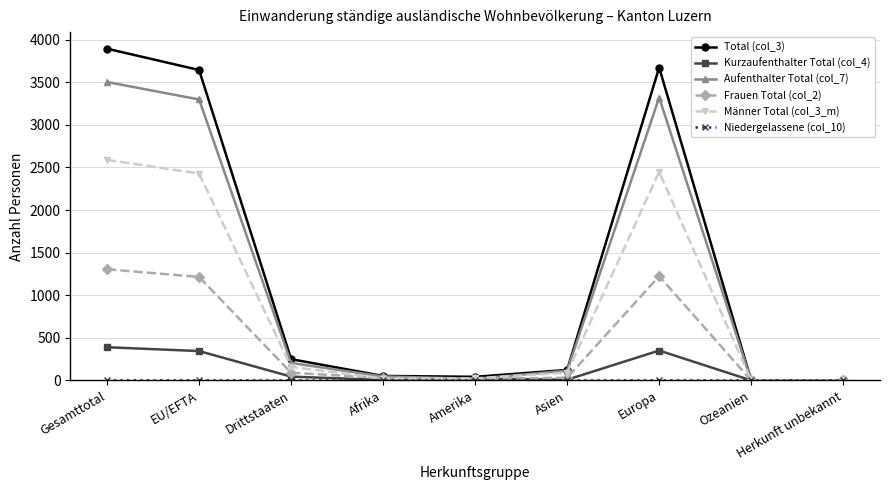

What is the greatest value displayed?

3893